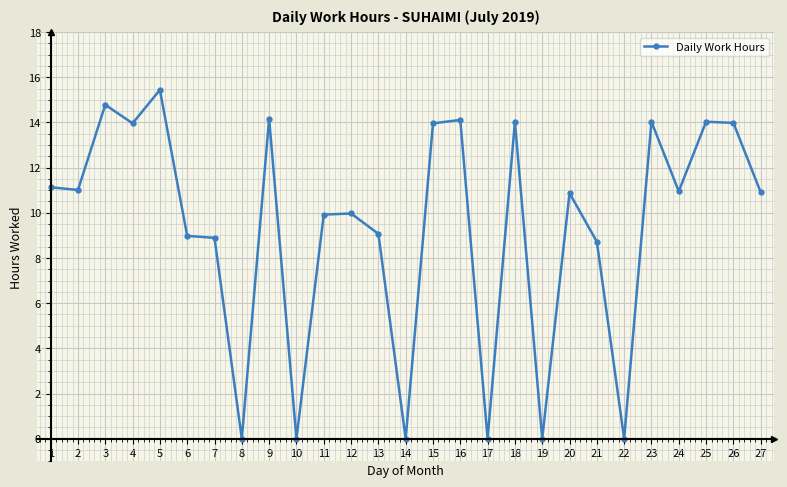

True or false: the data shows 15.4 at 5.

True